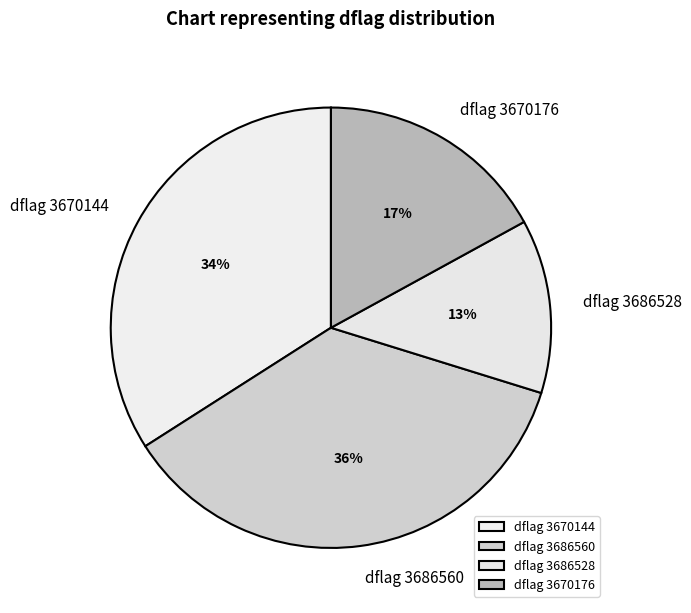

What percentage is the dflag 3686528 slice, to the nearest percent?

13%